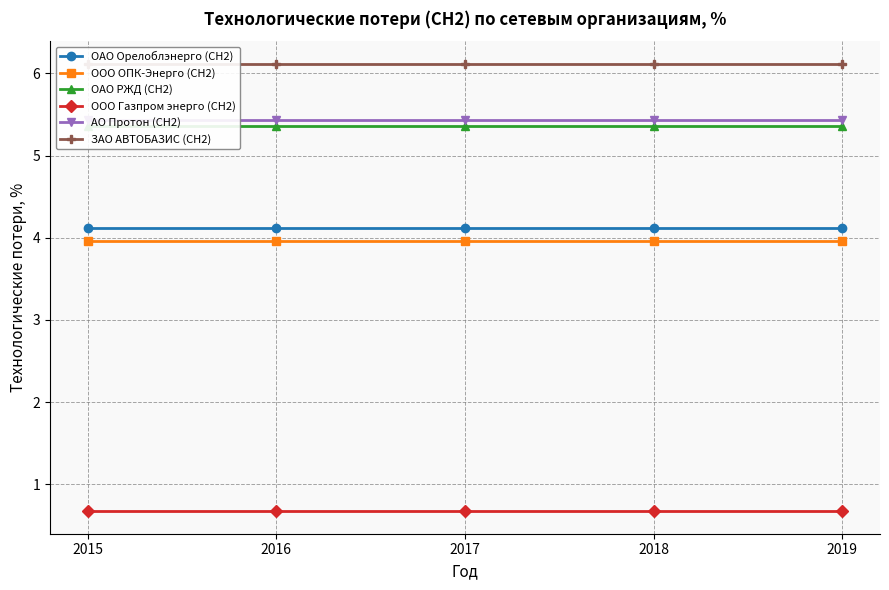

How many data points does each series have?

5